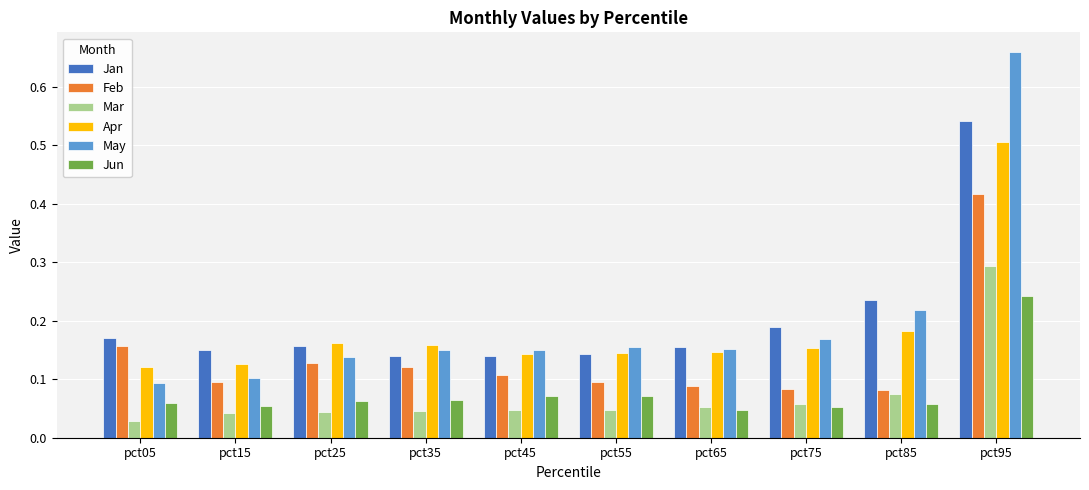

How many data points does each series have?

10